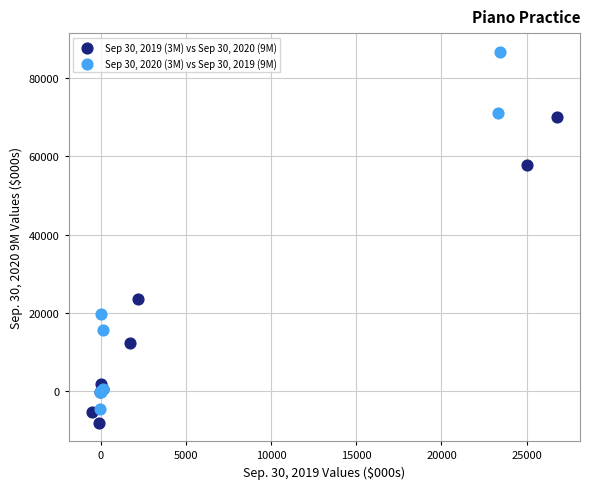

Which series contains the highest Y value?

Sep 30, 2020 (3M) vs Sep 30, 2019 (9M)